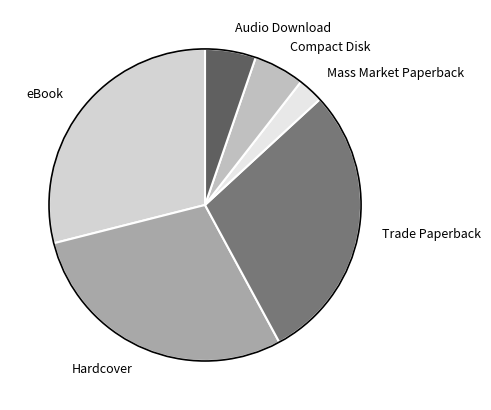

What is the ratio of the value at Audio Download to the value at Compact Disk?

1.0